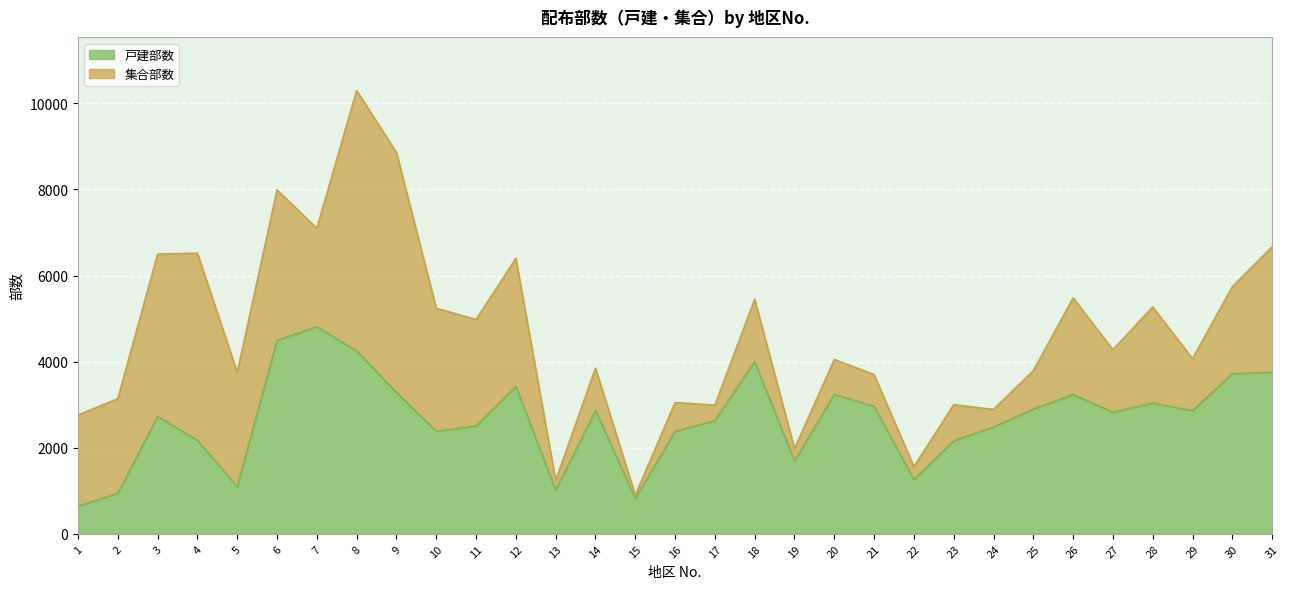

Which label corresponds to the largest value in the chart?

7